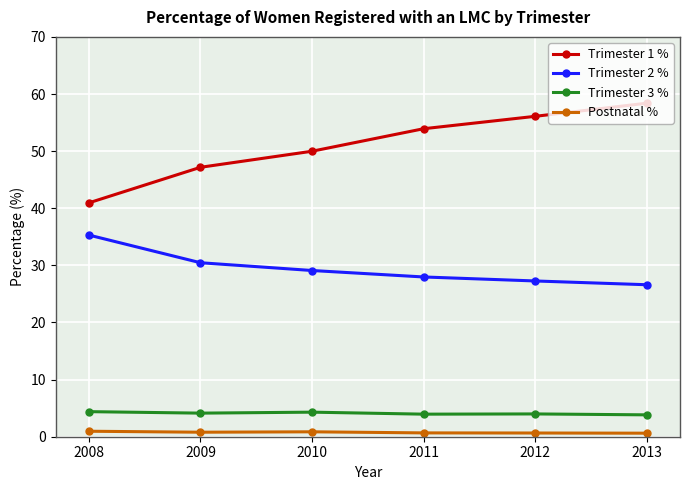

How many data points does each series have?

6